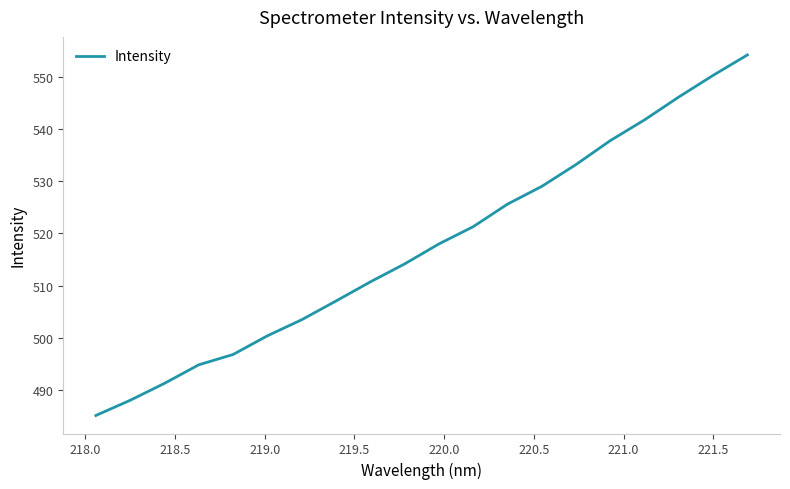

True or false: there are more than 0 points higher than both neighbors.

False